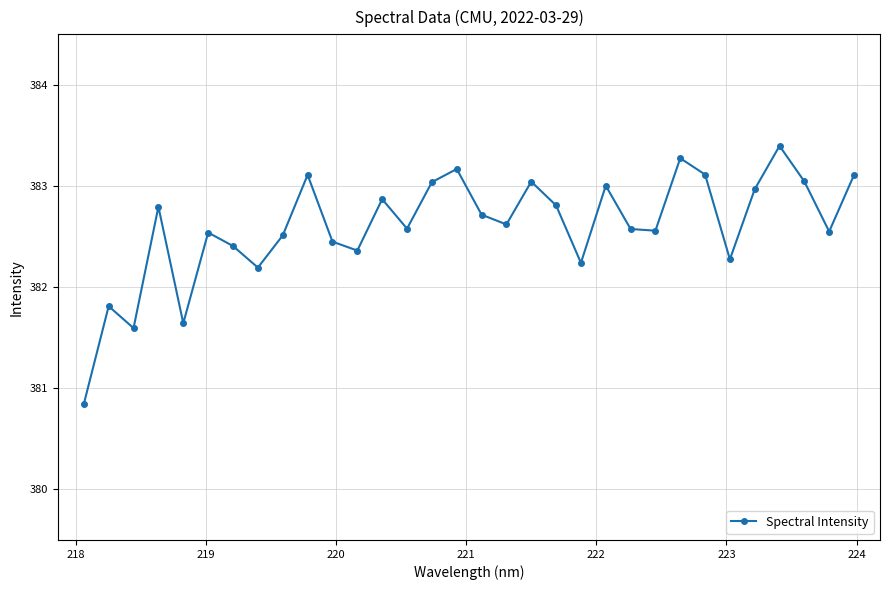

What is the maximum value shown in the chart?

383.4